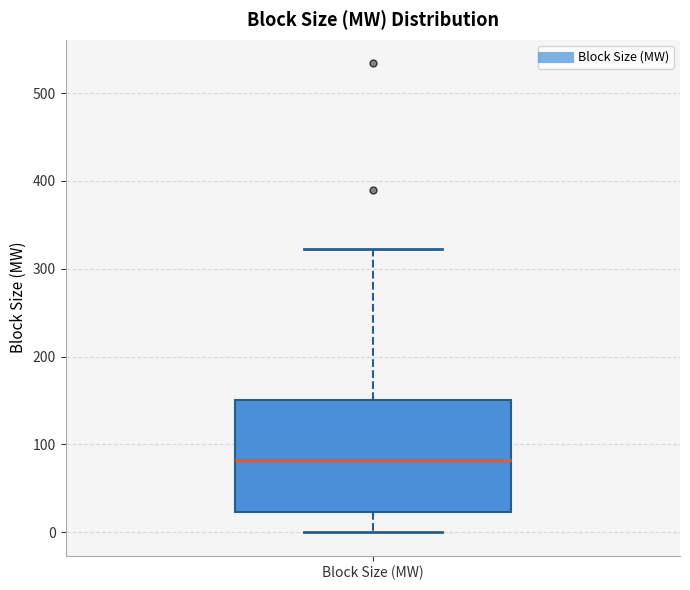

Where is the upper edge of the box for Block Size (MW) on the y-axis? The values are not printed on the chart, so give them approximately, as read against the axis.

150